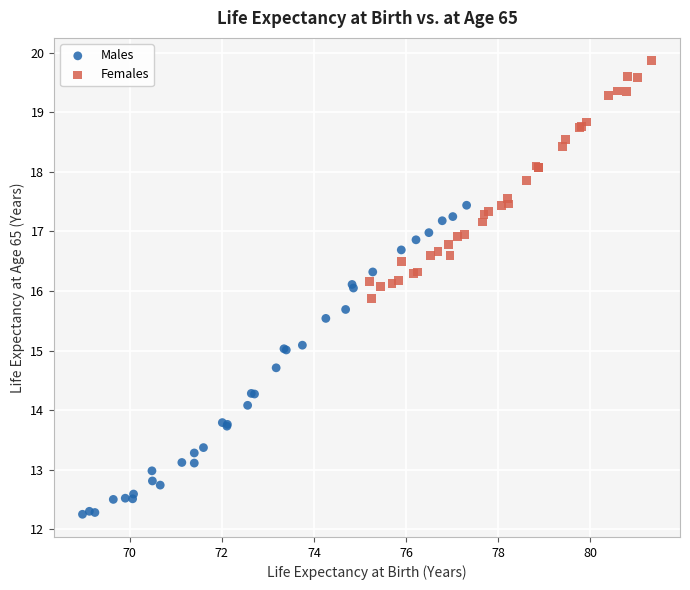

Which series has the widest spread of Y values?

Males